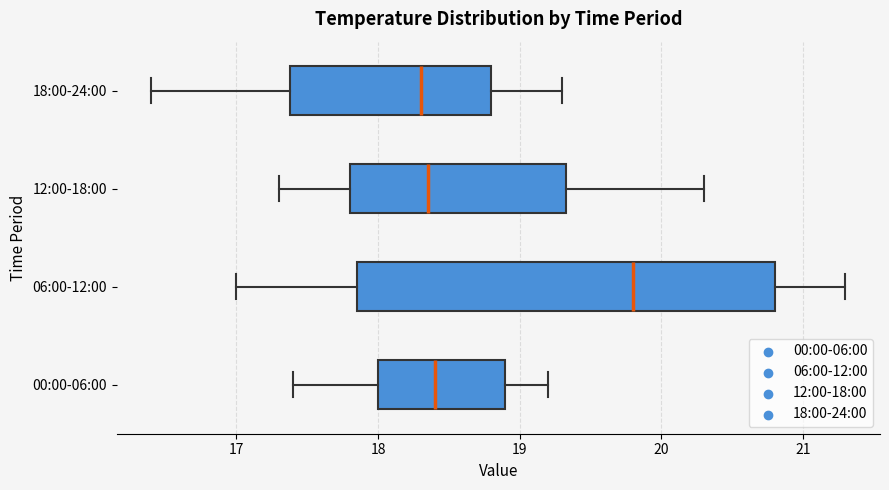

Reading bottom to top, transcribe this box plot: for each box, give where its median line is, the range the box spans, and where its two whiskers end, as read against the x-axis. The values are not printed on the chart, so give them approximately, as read against the axis.

00:00-06:00: median 18.4, box 18.0 to 18.9, whiskers 17.4 to 19.2
06:00-12:00: median 19.8, box 17.9 to 20.8, whiskers 17.0 to 21.3
12:00-18:00: median 18.4, box 17.8 to 19.3, whiskers 17.3 to 20.3
18:00-24:00: median 18.3, box 17.4 to 18.8, whiskers 16.4 to 19.3